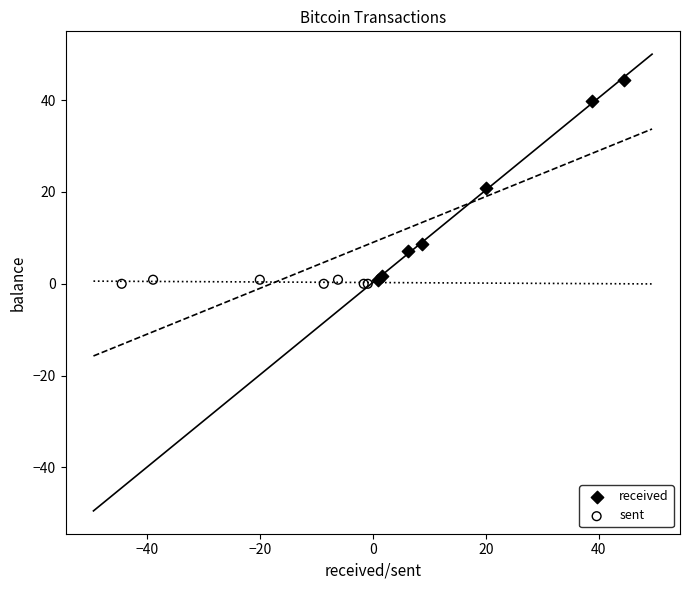

Which series has the widest spread of Y values?

received